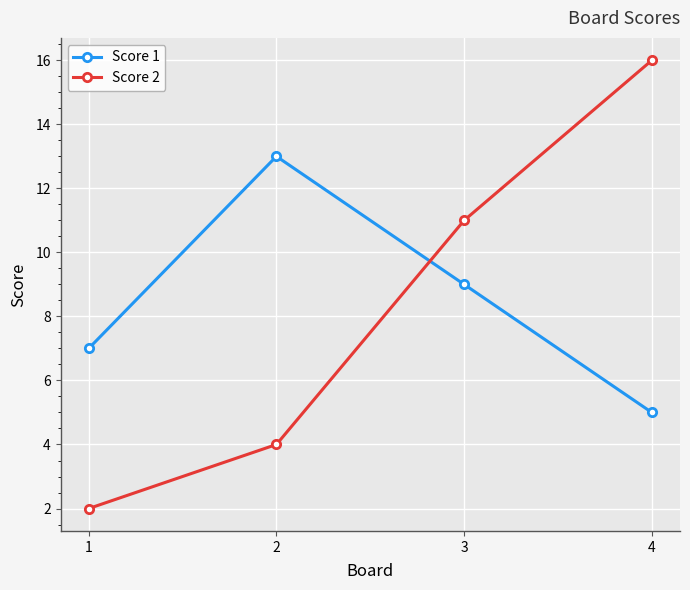

Is it true that Score 1 equals 7 at 1?

True